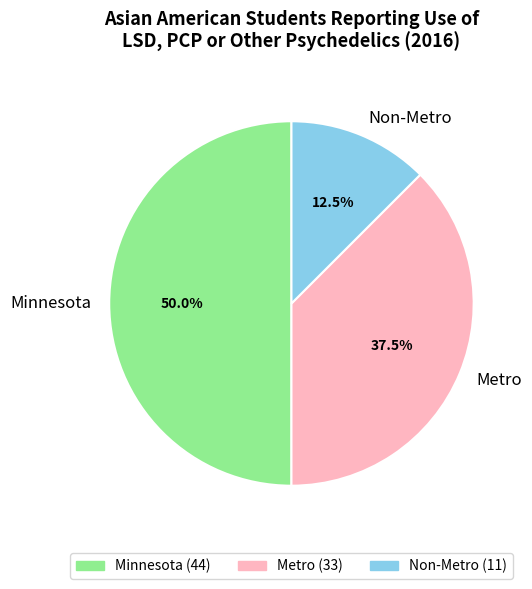

Count the number of slices in the pie.

3